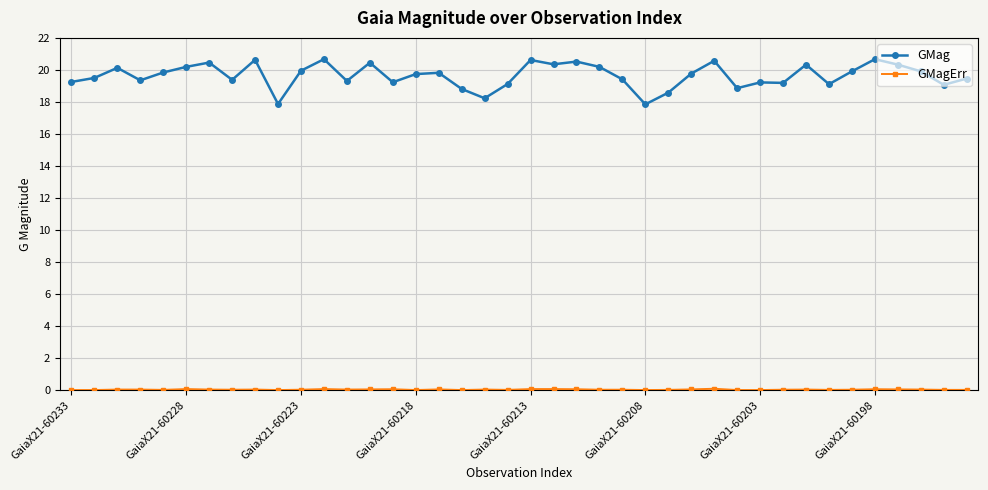

Which series has the largest range (max minus min)?

GMag